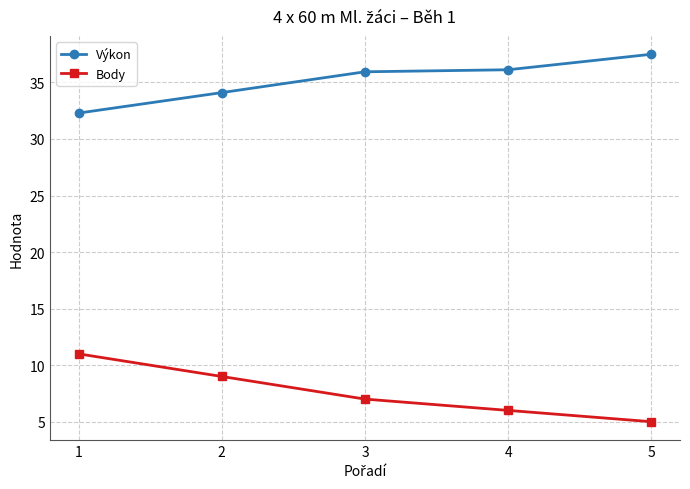

Count the number of categories in the chart.

5